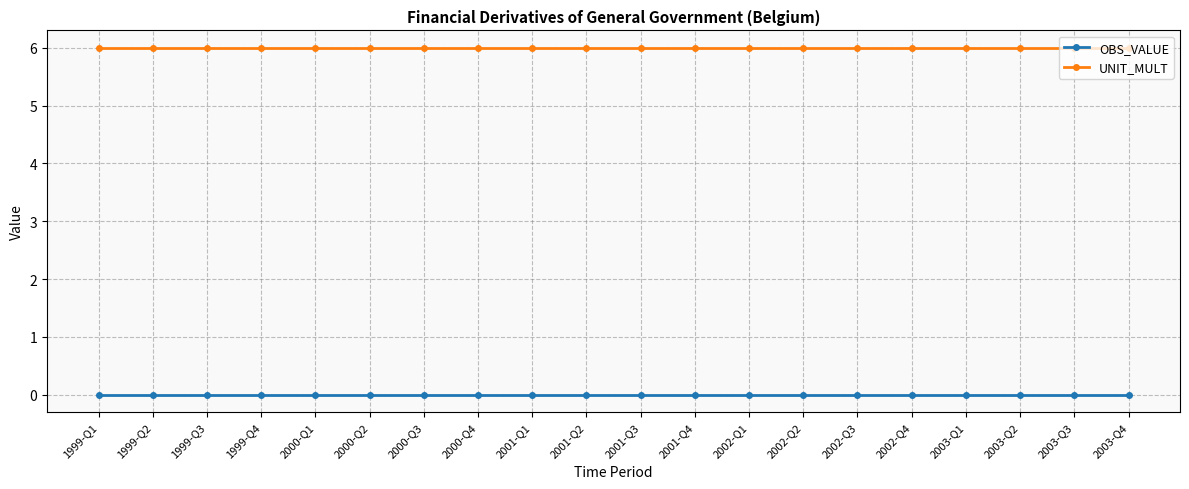

Reading left to right, list all the values displayed in this chart.

OBS_VALUE: 0	0	0	0	0	0	0	0	0	0	0	0	0	0	0	0	0	0	0	0
UNIT_MULT: 6	6	6	6	6	6	6	6	6	6	6	6	6	6	6	6	6	6	6	6